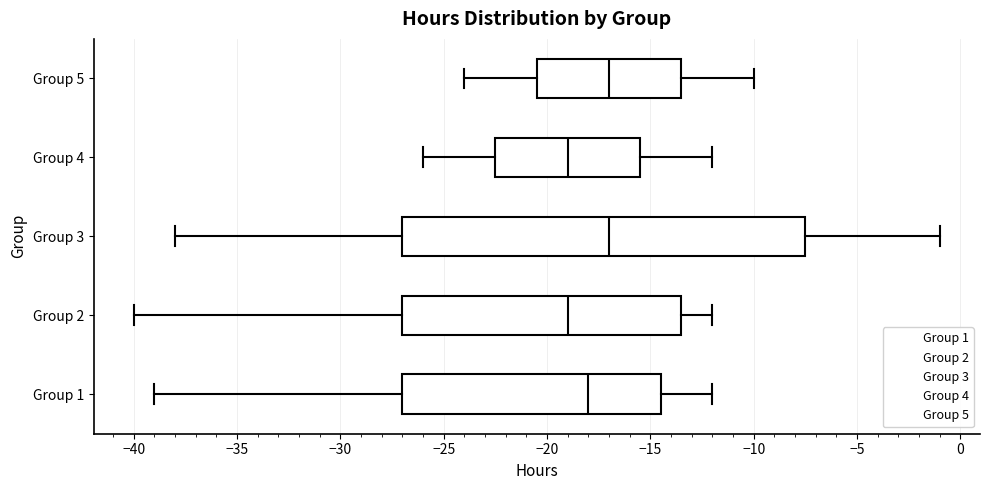

Reading bottom to top, transcribe this box plot: for each box, give where its median line is, the range the box spans, and where its two whiskers end, as read against the x-axis. The values are not printed on the chart, so give them approximately, as read against the axis.

Group 1: median -18.0, box -27.0 to -14.5, whiskers -39.0 to -12.0
Group 2: median -19.0, box -27.0 to -13.5, whiskers -40.0 to -12.0
Group 3: median -17.0, box -27.0 to -7.5, whiskers -38.0 to -1.0
Group 4: median -19.0, box -22.5 to -15.5, whiskers -26.0 to -12.0
Group 5: median -17.0, box -20.5 to -13.5, whiskers -24.0 to -10.0